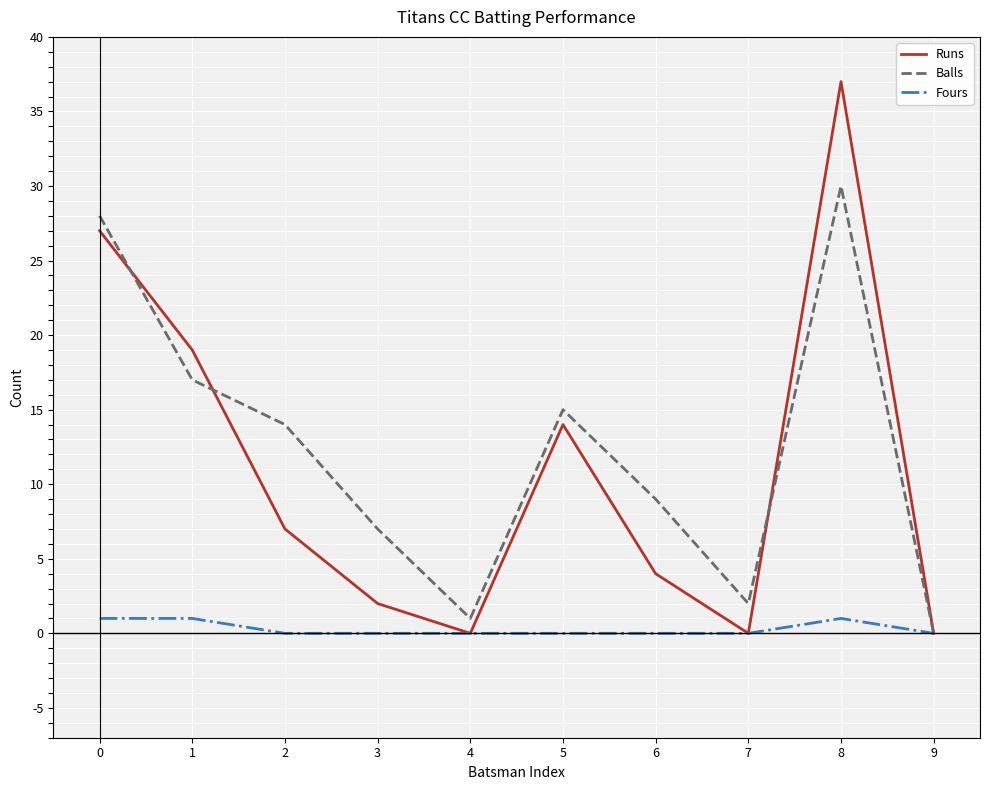

The Fours series shows 0 at 7. True or false?

True